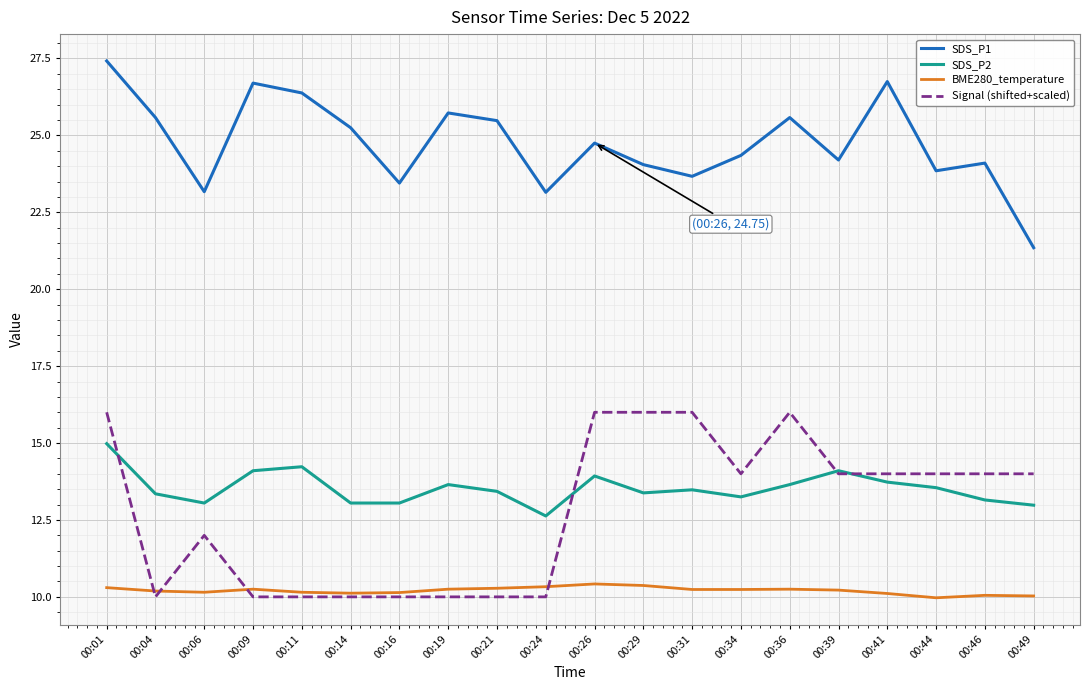

At 00:31, list the series in order from largest to smallest.

SDS_P1, Signal (shifted+scaled), SDS_P2, BME280_temperature